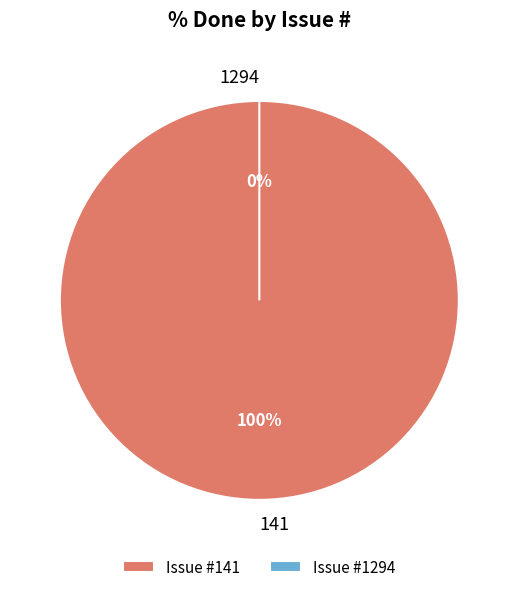

What percentage do 141 and 1294 together represent?

100.0%